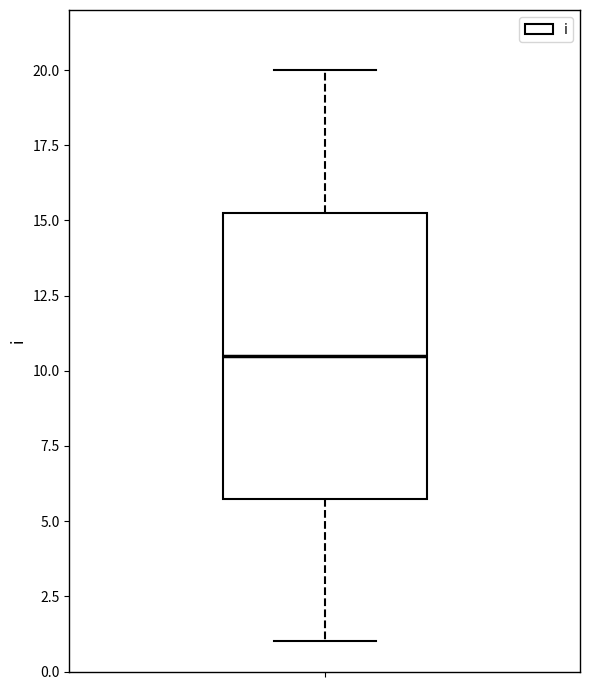

Read this box plot against the y-axis: the position of the median line, the range covered by the box, and the ends of both whiskers. The values are not printed on the chart, so give them approximately, as read against the axis.

median 10.5, box 6.0 to 15.5, whiskers 1.0 to 20.0